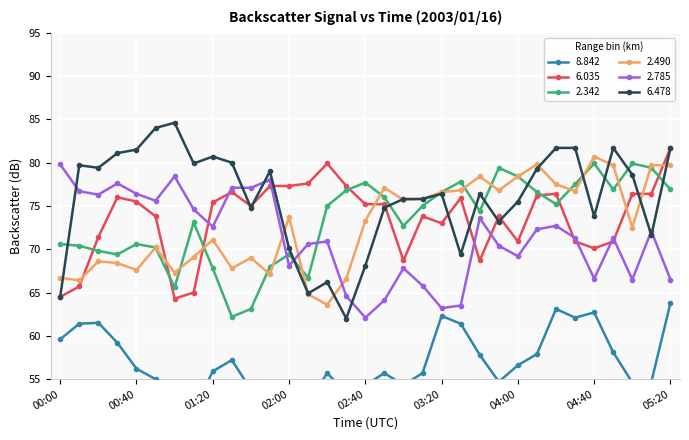

At how many categories does at least one series exceed 56?

33